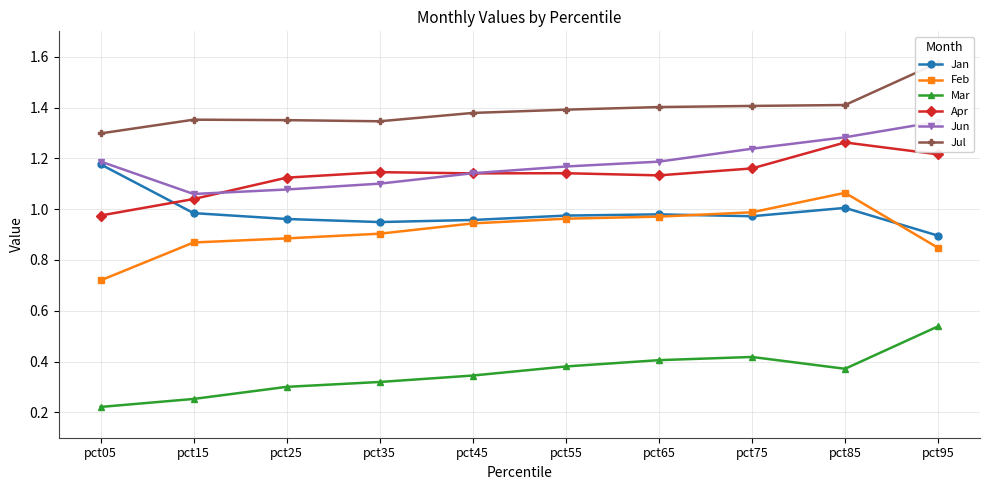

Rank the series at pct65 from lowest to highest value.

Mar, Feb, Jan, Apr, Jun, Jul